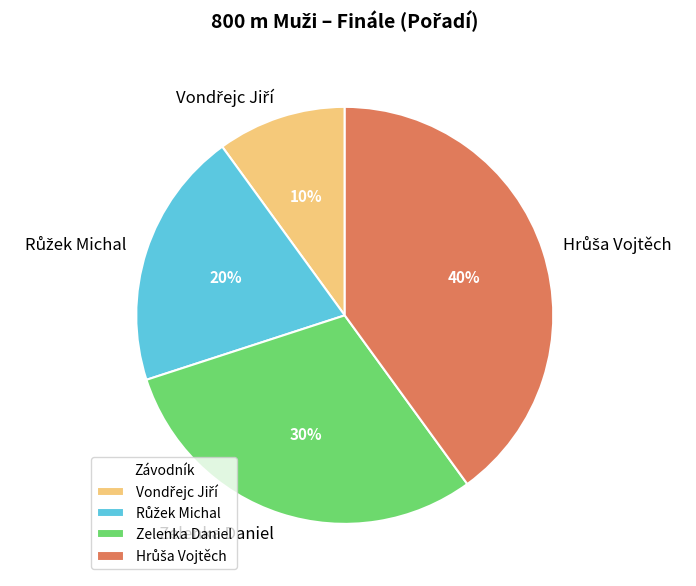

Is there any slice that represents more than half of the pie?

No